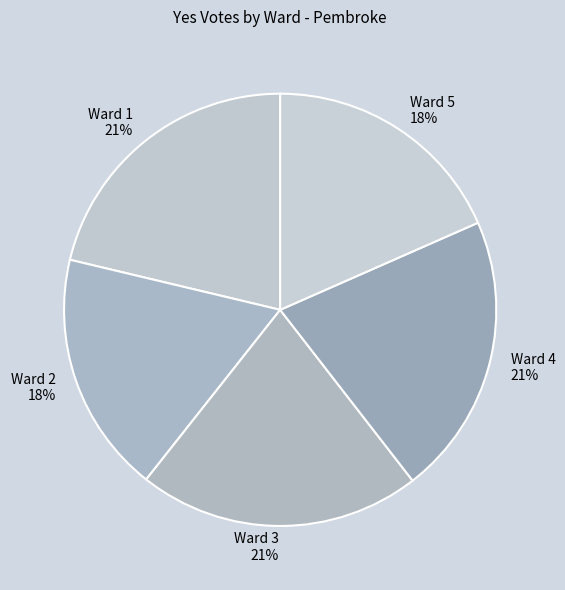

Does any single category account for the majority?

No